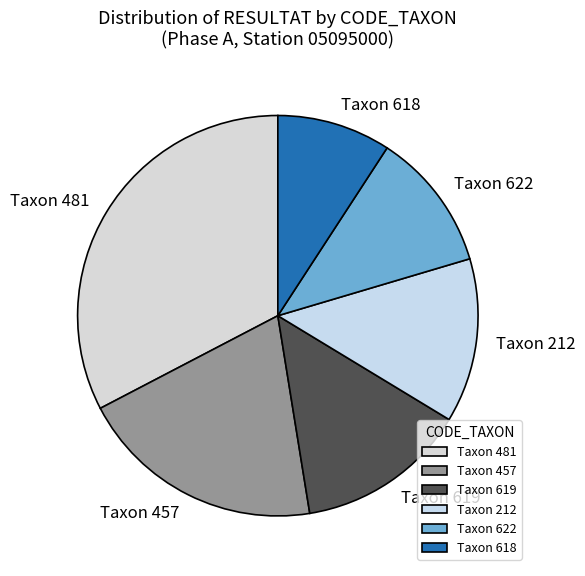

The Taxon 618 slice represents 9% of the pie. True or false?

True